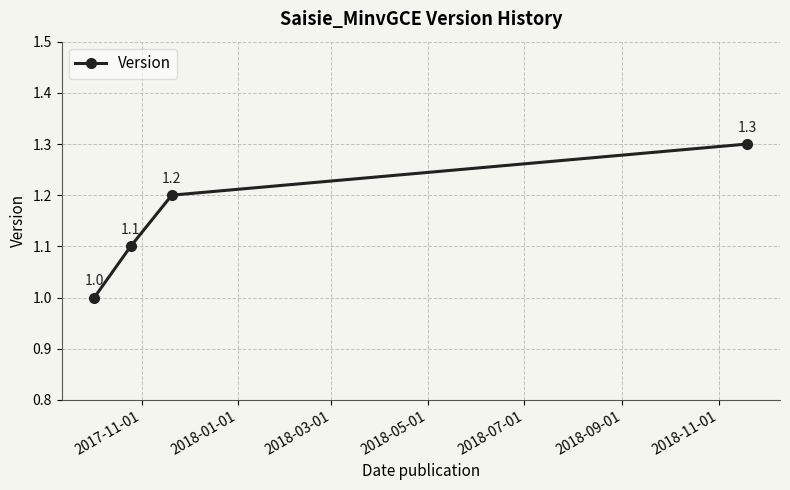

What is the value of the 1st point from the left?

1.0